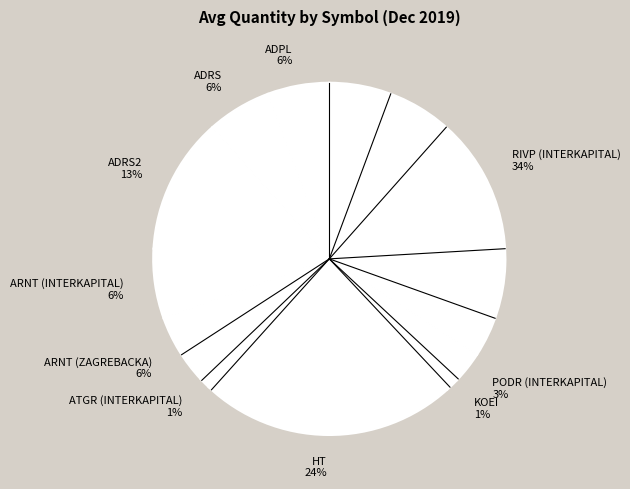

Count the number of slices in the pie.

10